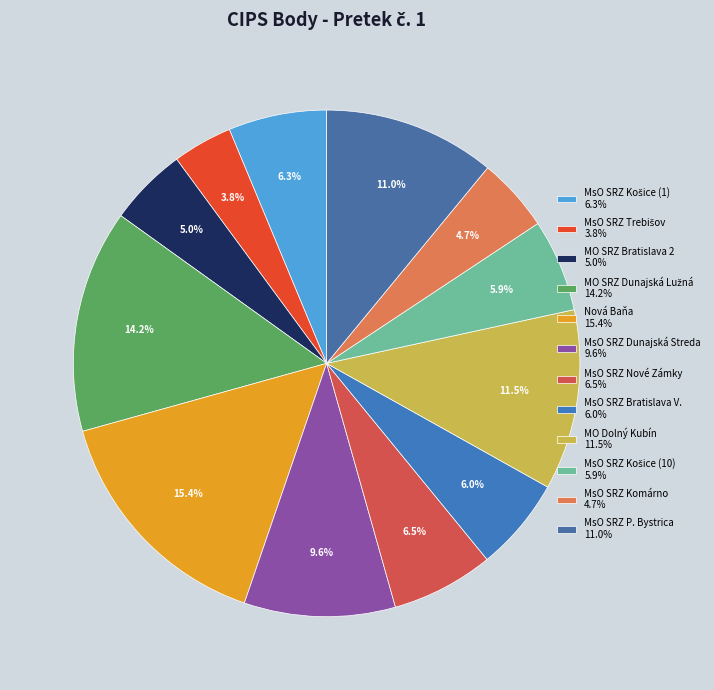

To the nearest percent, what portion does Nová Baňa represent?

15%